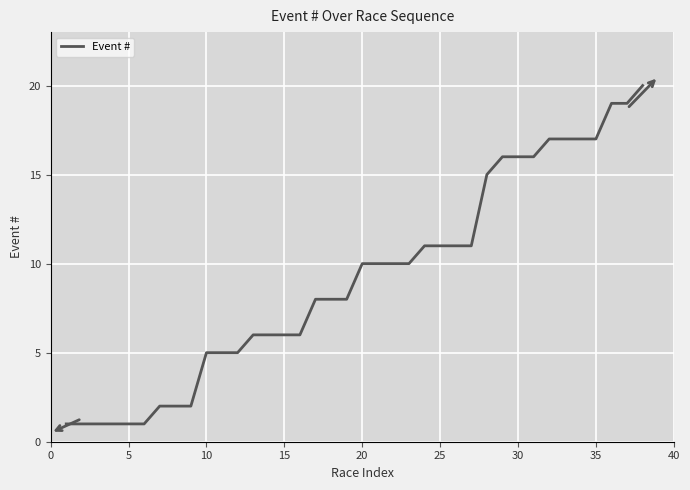

Reading left to right, what are all the values shown in this chart?

1	1	1	1	1	1	2	2	2	5	5	5	6	6	6	6	8	8	8	10	10	10	10	11	11	11	11	15	16	16	16	17	17	17	17	19	19	20